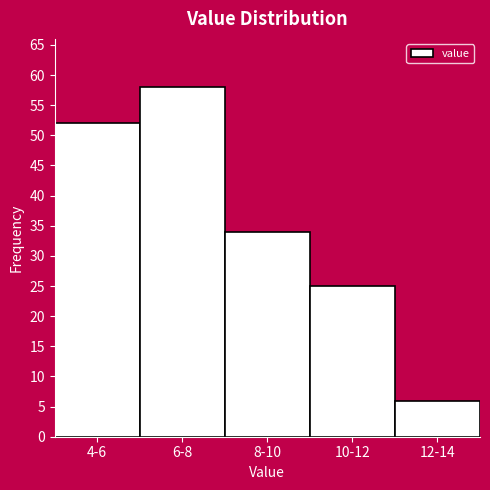

Reading left to right, extract all data points from this chart.

4-6=52	6-8=58	8-10=34	10-12=25	12-14=6